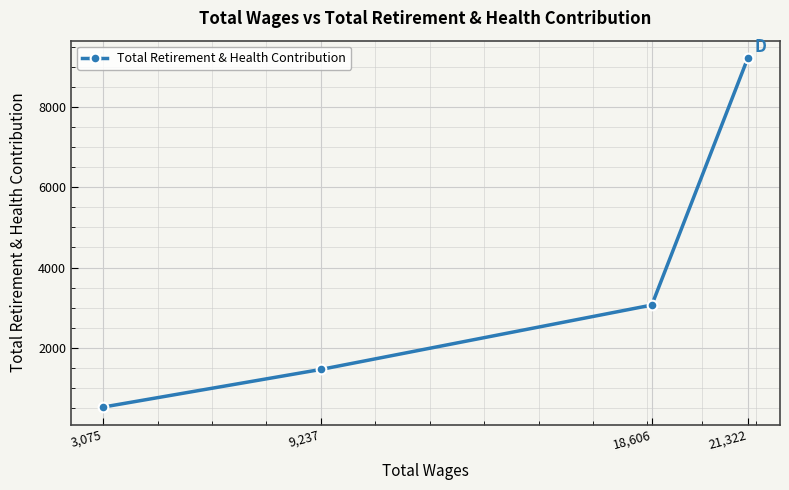

Reading right to left, transcribe all the data shown in this chart.

21,322=9216	18,606=3066	9,237=1462	3,075=525